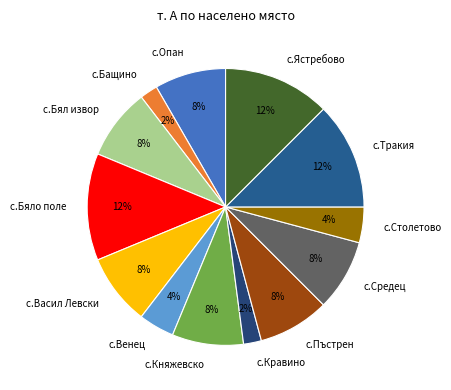

Is it true that с.Кравино is 2% of the pie?

True